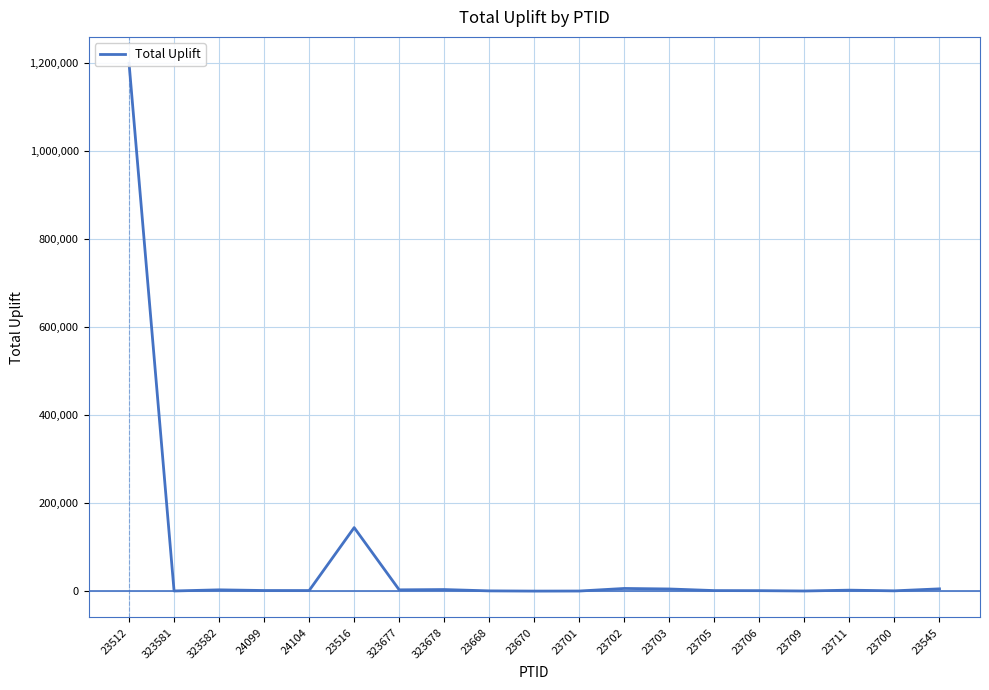

What position from the right is 23705?

6